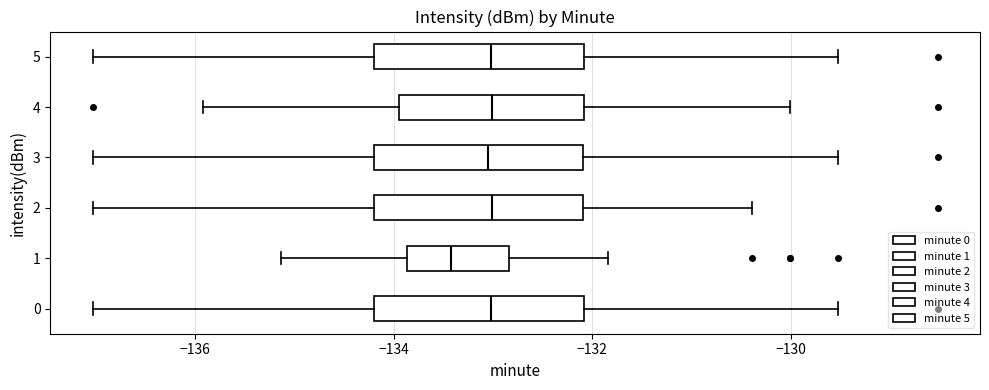

Reading bottom to top, read every box against the x-axis: the position of its median line, the range the box covers, and the ends of its whiskers. The values are not printed on the chart, so give them approximately, as read against the axis.

0: median -133.0, box -134.2 to -132.0, whiskers -137.0 to -129.6
1: median -133.4, box -133.8 to -132.8, whiskers -135.2 to -131.8
2: median -133.0, box -134.2 to -132.0, whiskers -137.0 to -130.4
3: median -133.0, box -134.2 to -132.0, whiskers -137.0 to -129.6
4: median -133.0, box -134.0 to -132.0, whiskers -136.0 to -130.0
5: median -133.0, box -134.2 to -132.0, whiskers -137.0 to -129.6